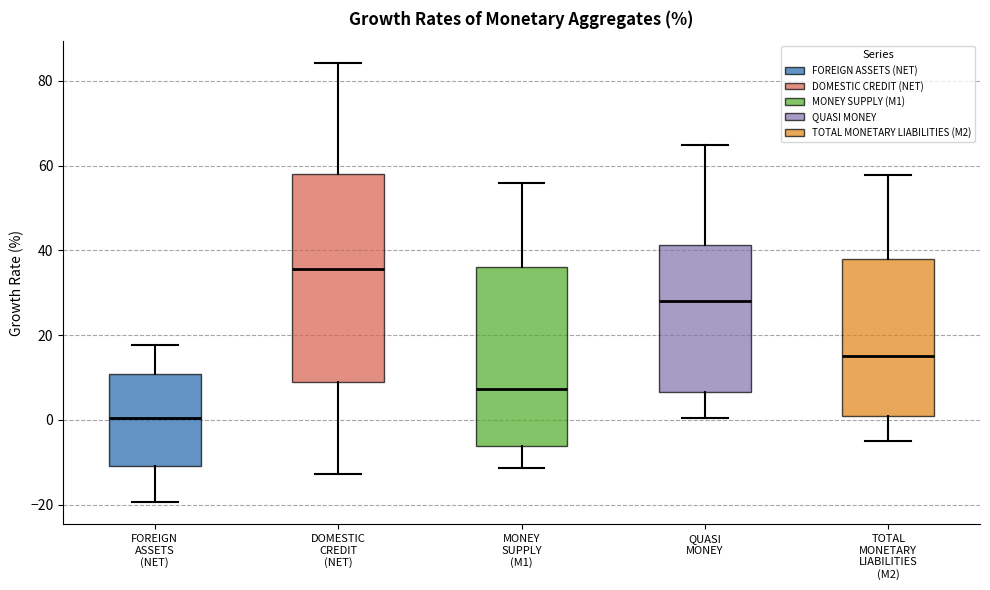

Which box's median line is the highest?

DOMESTIC CREDIT (NET)